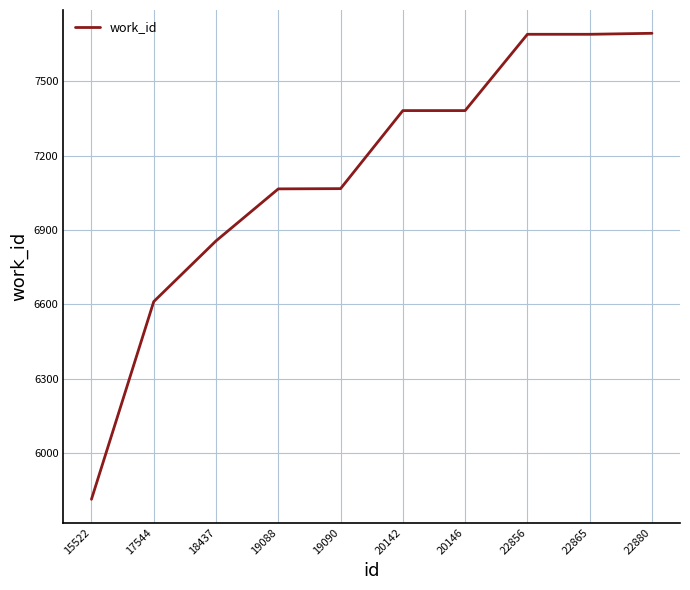

True or false: the data shows 4357 at 19088.

False